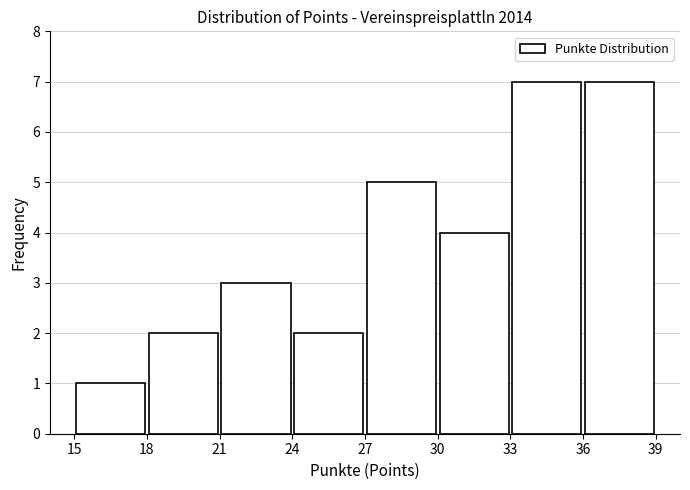

What is the height of the bar covering 15 to 18 on the x-axis? The values are not printed on the chart, so give them approximately, as read against the axis.

1